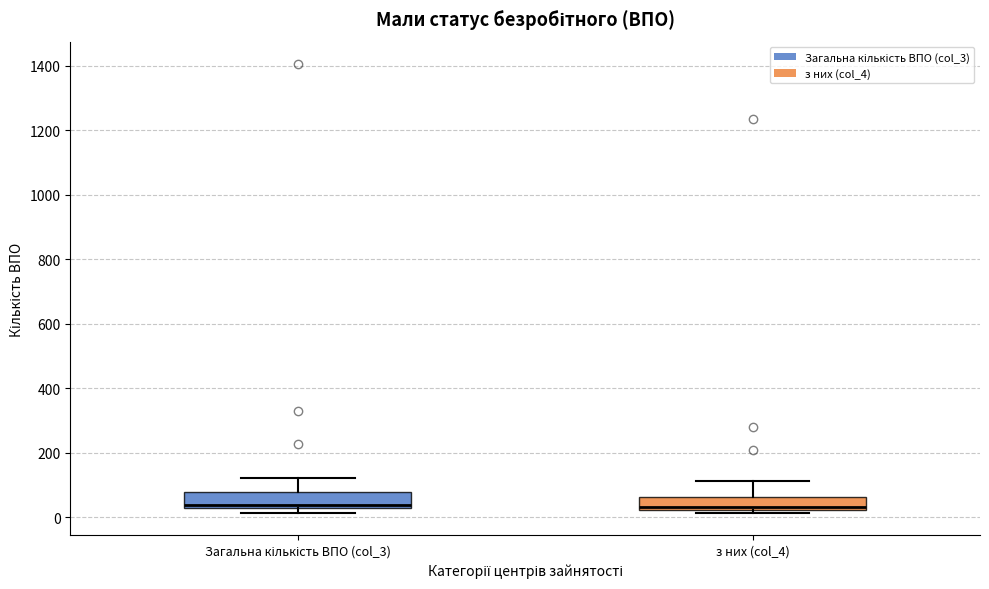

Reading left to right, read every box against the y-axis: the position of its median line, the range the box covers, and the ends of its whiskers. The values are not printed on the chart, so give them approximately, as read against the axis.

Загальна кількість ВПО (col_3): median 40, box 20 to 80, whiskers 20 (just below the box's lower edge) to 120
з них (col_4): median 40, box 20 to 60, whiskers 20 (just below the box's lower edge) to 120